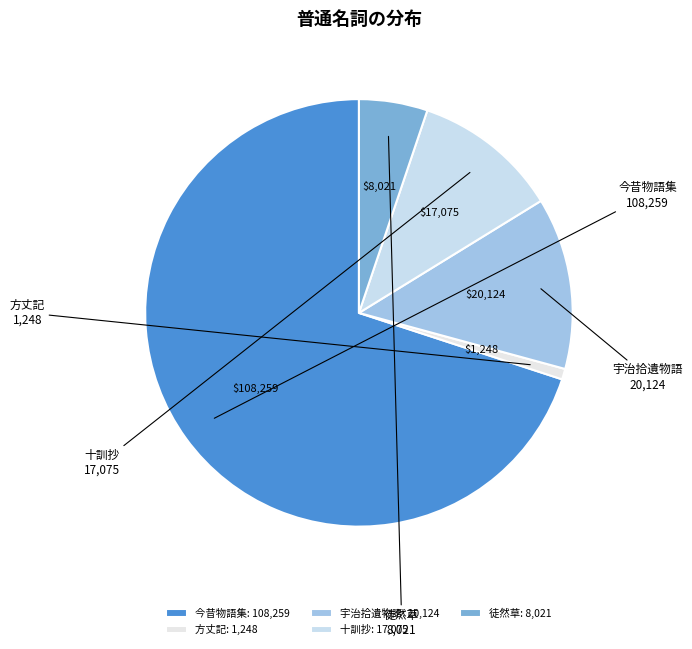

What is the ratio of the value at 十訓抄 to the value at 宇治拾遺物語?

0.8